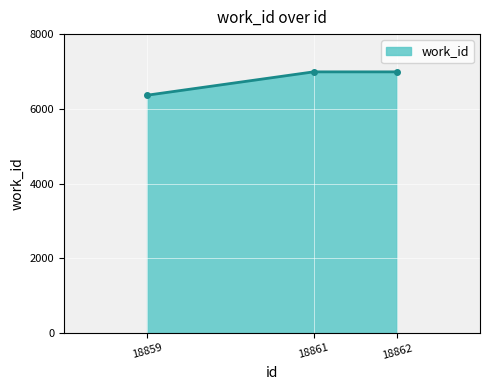

Read the value at 18859.

6365